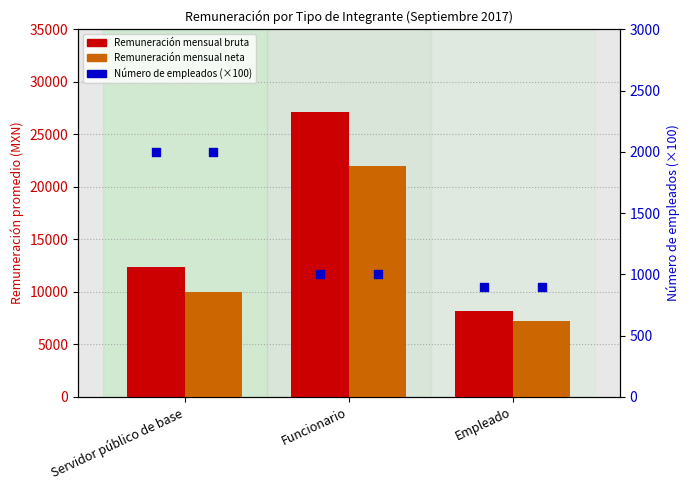

Which series has the widest spread of Y values?

Remuneración mensual bruta